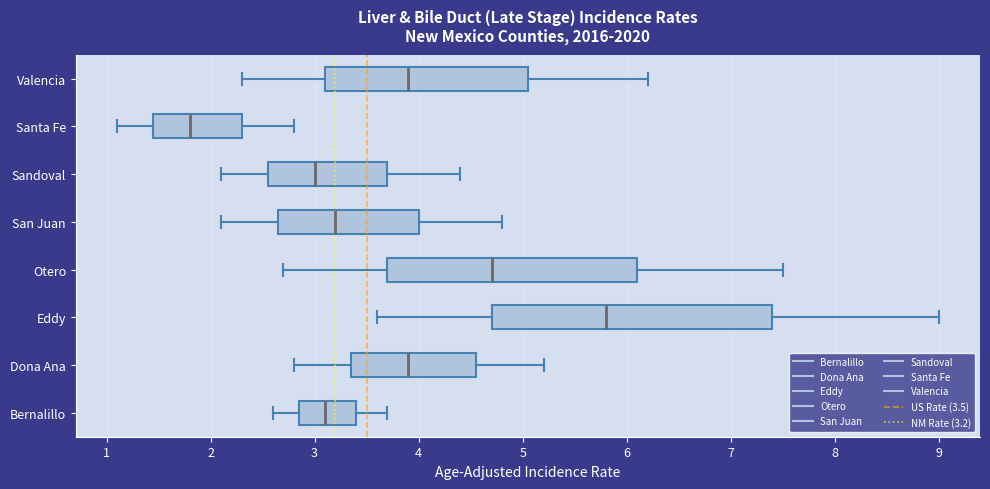

Reading bottom to top, transcribe this box plot: for each box, give where its median line is, the range the box spans, and where its two whiskers end, as read against the x-axis. The values are not printed on the chart, so give them approximately, as read against the axis.

Bernalillo: median 3.1, box 2.9 to 3.4, whiskers 2.6 to 3.7
Dona Ana: median 3.9, box 3.4 to 4.6, whiskers 2.8 to 5.2
Eddy: median 5.8, box 4.7 to 7.4, whiskers 3.6 to 9.0
Otero: median 4.7, box 3.7 to 6.1, whiskers 2.7 to 7.5
San Juan: median 3.2, box 2.7 to 4.0, whiskers 2.1 to 4.8
Sandoval: median 3.0, box 2.6 to 3.7, whiskers 2.1 to 4.4
Santa Fe: median 1.8, box 1.5 to 2.3, whiskers 1.1 to 2.8
Valencia: median 3.9, box 3.1 to 5.1, whiskers 2.3 to 6.2